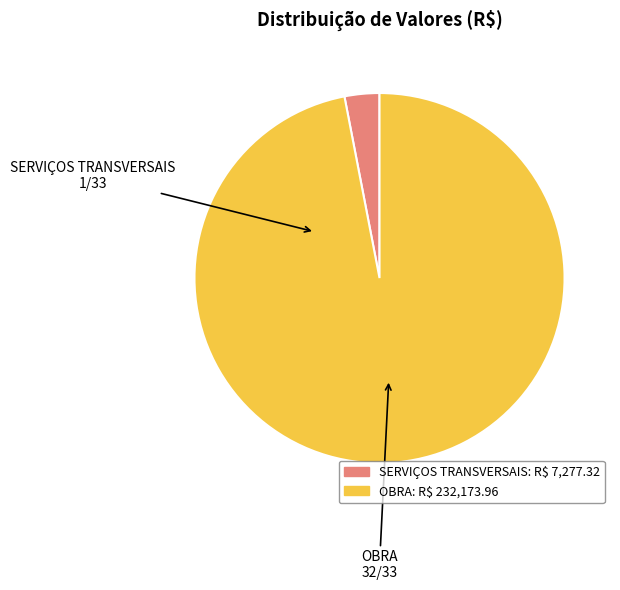

Do SERVIÇOS TRANSVERSAIS and OBRA together represent more than half of the pie?

Yes